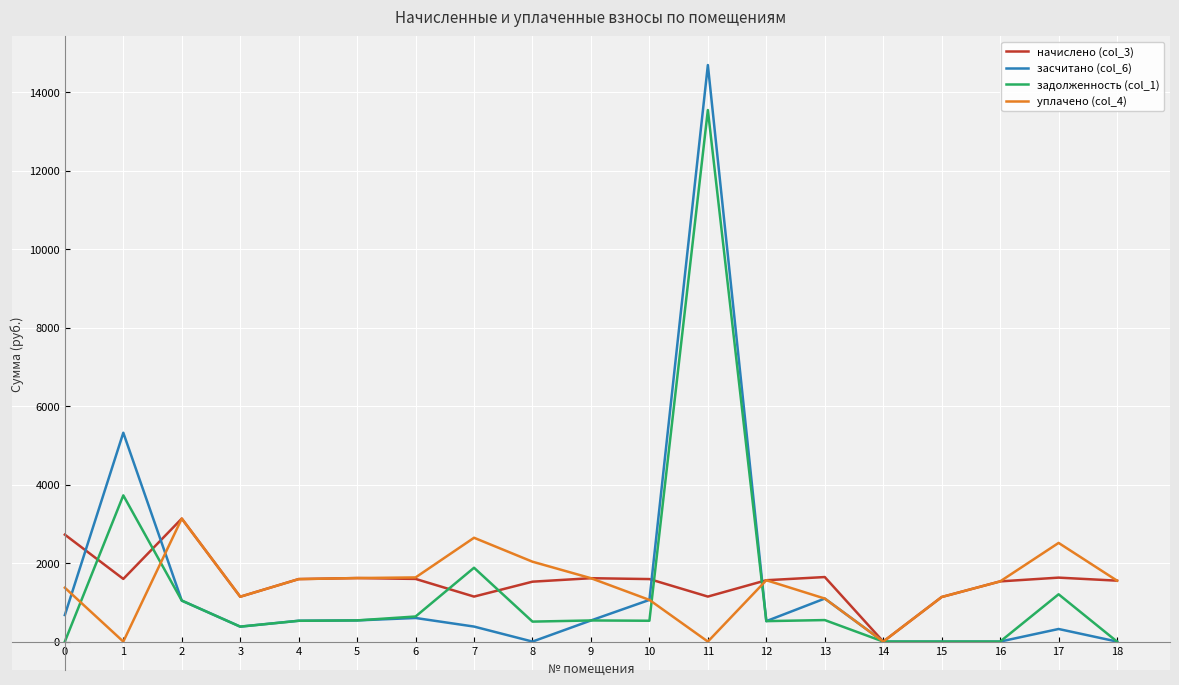

Is the value of засчитано (col_6) at 15 greater than the value of начислено (col_3) at 9?

No